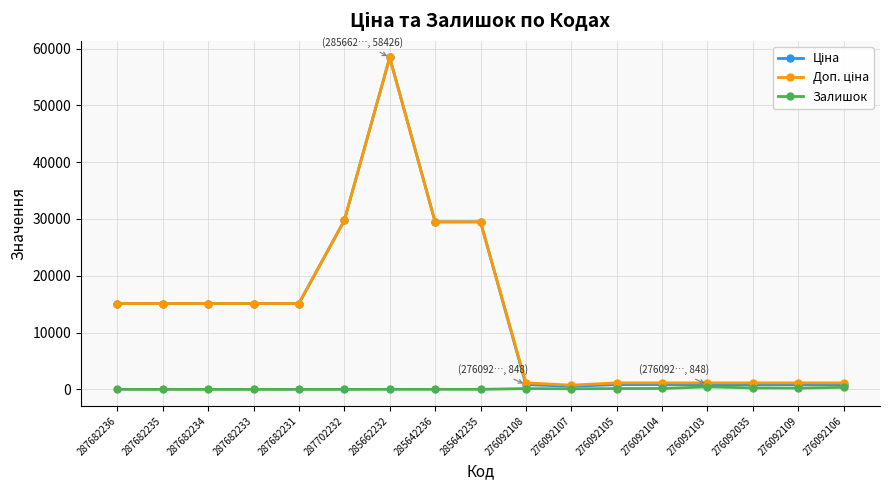

Is it true that Залишок equals 11.0 at 285642236?

True